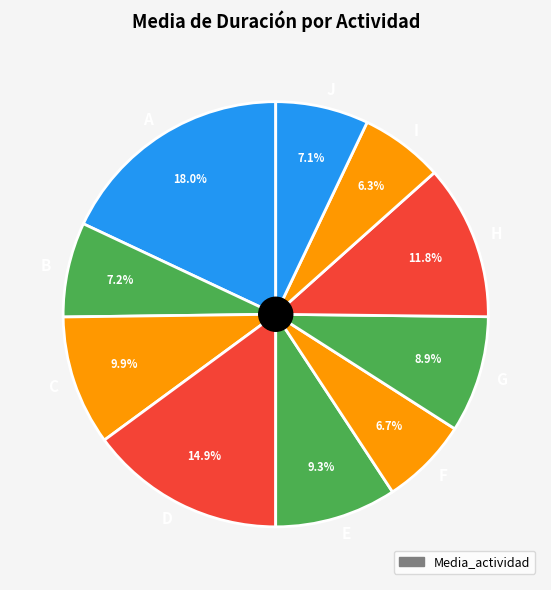

Which has a higher value, B or H?

H